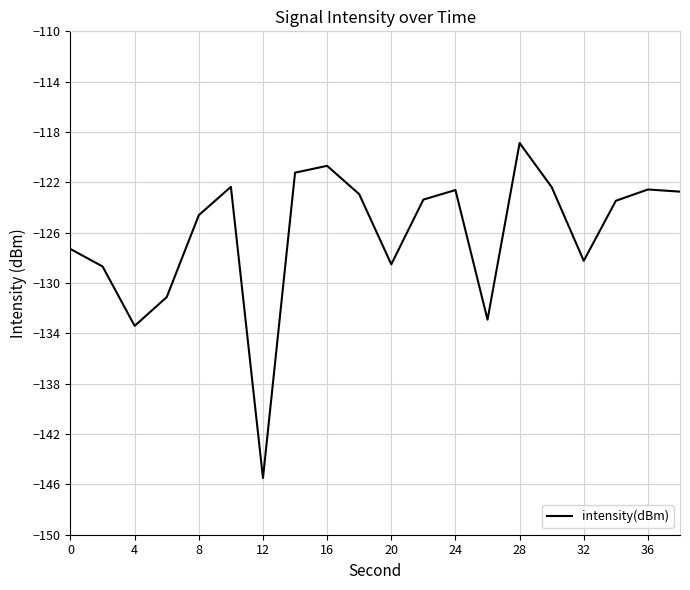

What is the difference between the maximum and minimum values?

26.6